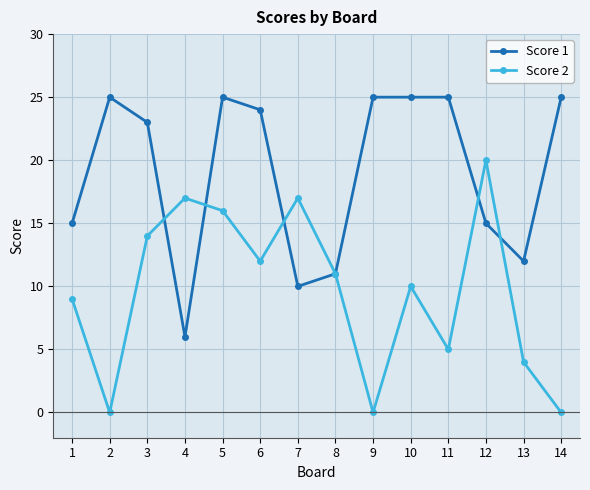

Rank the series at 14 from highest to lowest value.

Score 1, Score 2